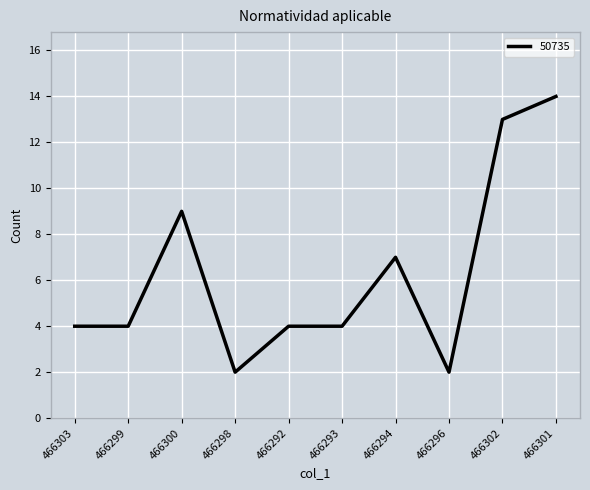

What position from the right is 466293?

5